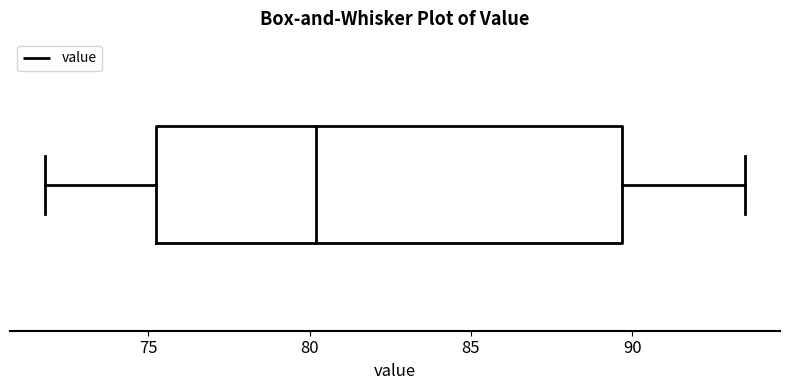

Transcribe this box plot: give where the median line is, the range the box spans, and where the two whiskers end, as read against the x-axis. The values are not printed on the chart, so give them approximately, as read against the axis.

median 80.0, box 75.5 to 89.5, whiskers 72.0 to 93.5